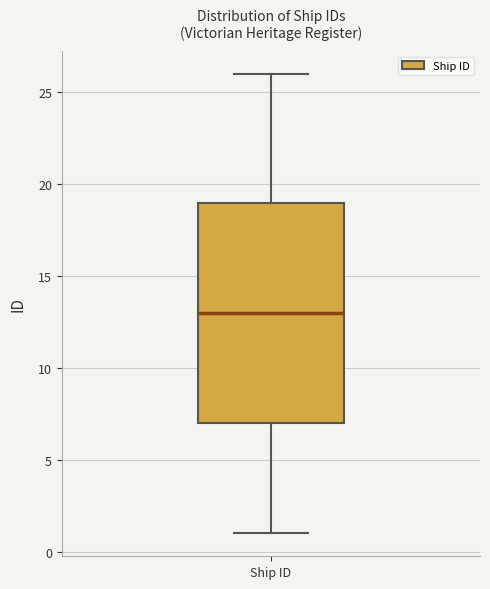

Transcribe this box plot: give where the median line is, the range the box spans, and where the two whiskers end, as read against the y-axis. The values are not printed on the chart, so give them approximately, as read against the axis.

median 13, box 7 to 19, whiskers 1 to 26